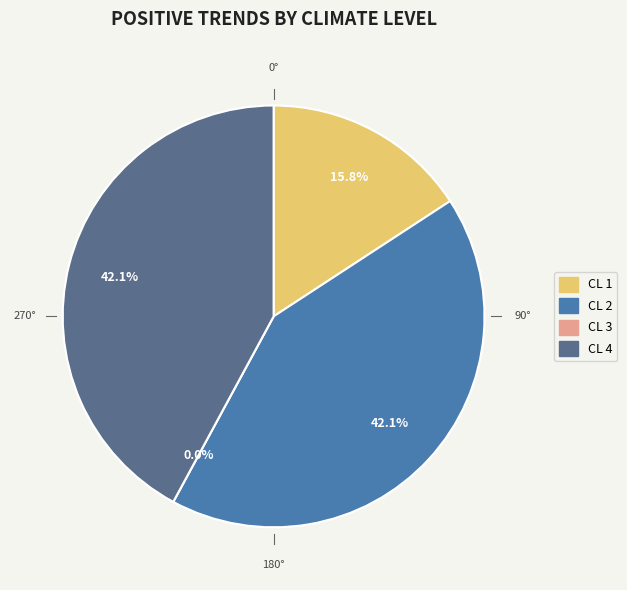

What percentage is the CL 4 slice, to the nearest percent?

42%